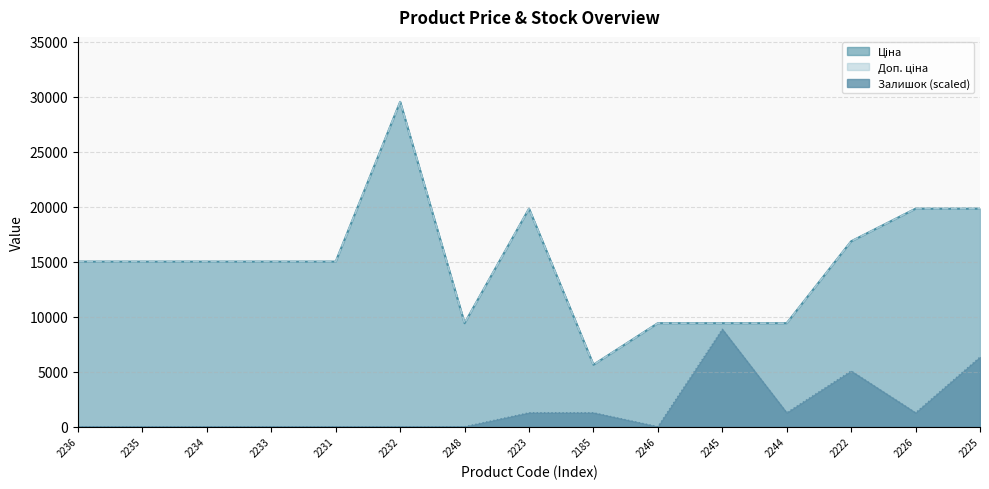

Between 2234 and 2232, which series saw the biggest shift?

Ціна